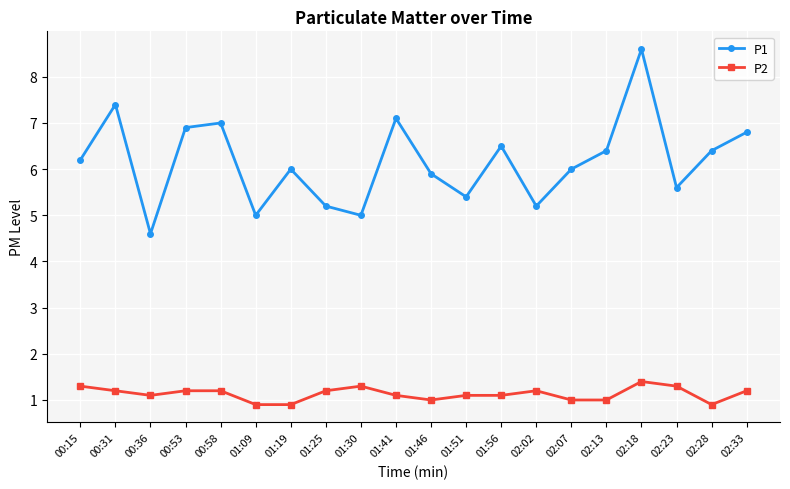

What is the sum of all P1 values?

123.2